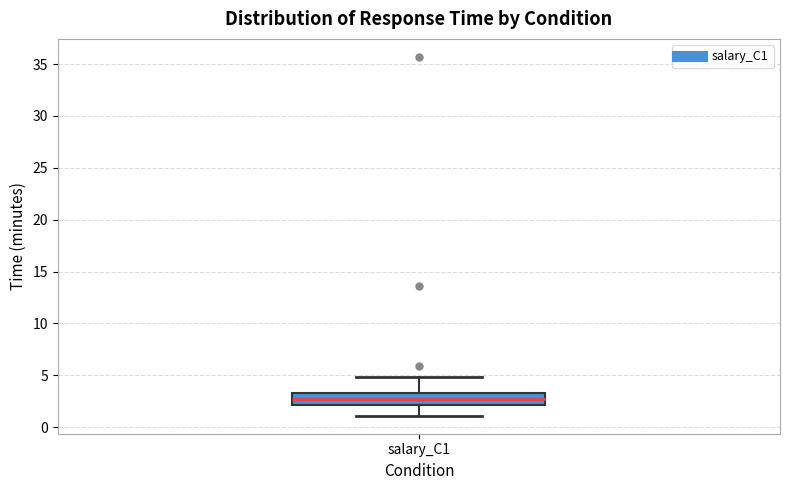

Where is the lower edge of the box for salary_C1 on the y-axis? The values are not printed on the chart, so give them approximately, as read against the axis.

2.0